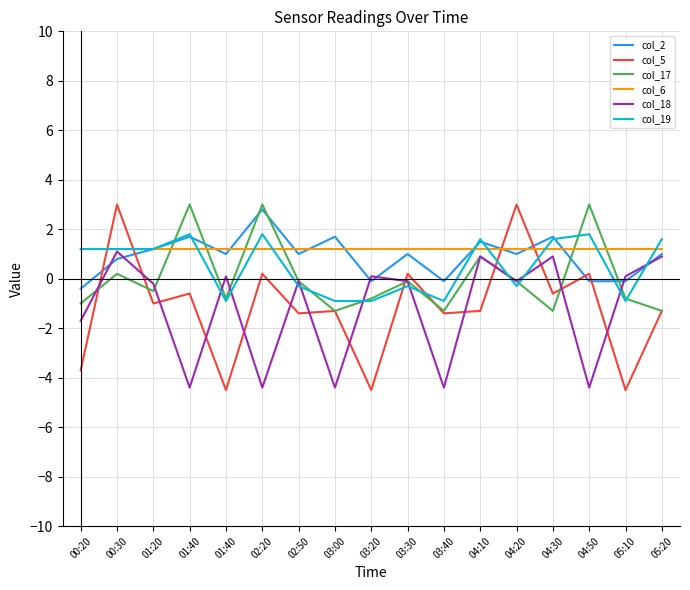

What value does the col_18 series have at 01:20?

-0.2